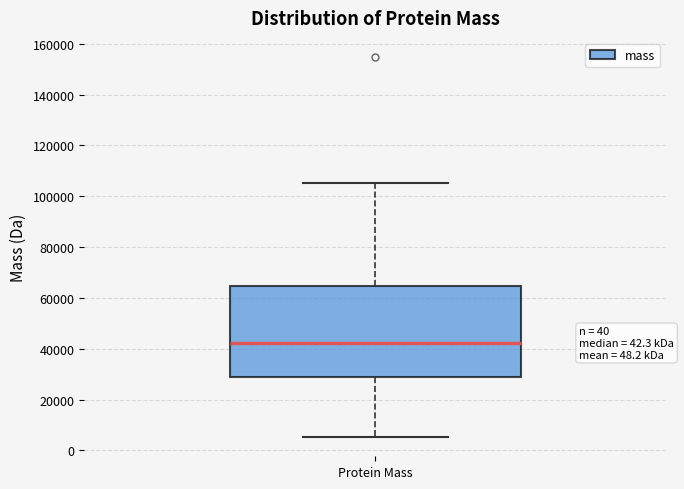

Read this box plot against the y-axis: the position of the median line, the range covered by the box, and the ends of both whiskers. The values are not printed on the chart, so give them approximately, as read against the axis.

median 42000, box 30000 to 64000, whiskers 6000 to 106000